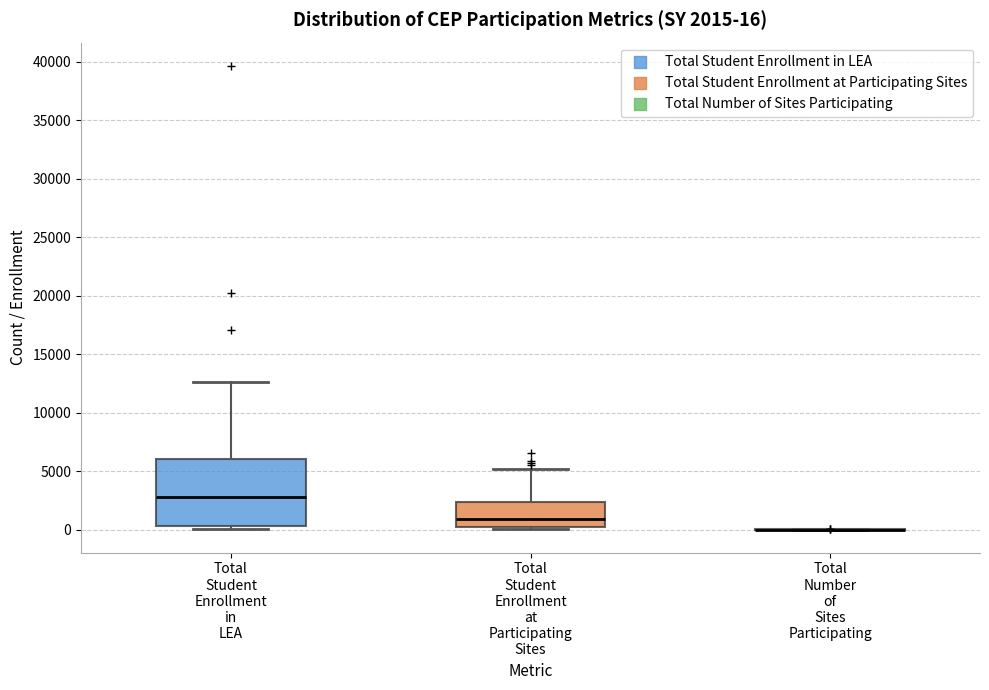

Comparing the boxes themselves (not the whiskers), which one is the tallest?

Total Student Enrollment in LEA